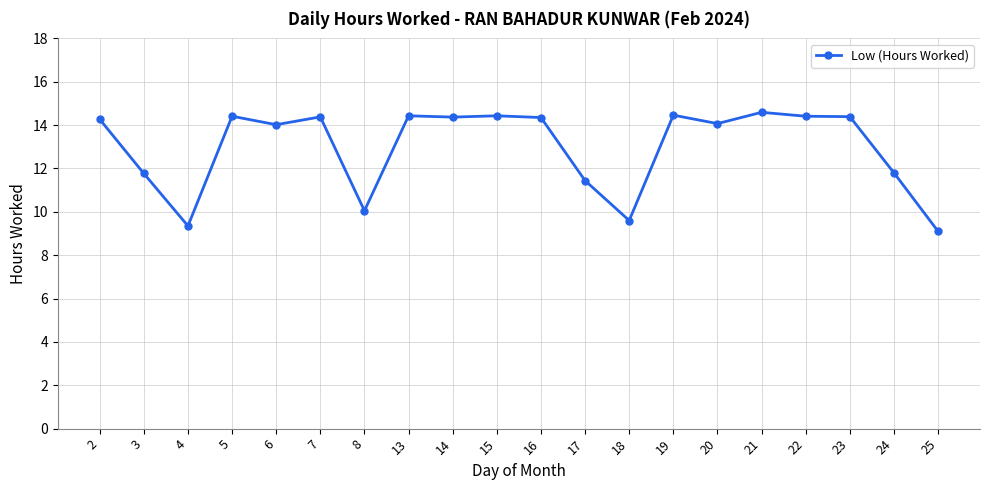

What is the value of the 9th point from the left?

14.4